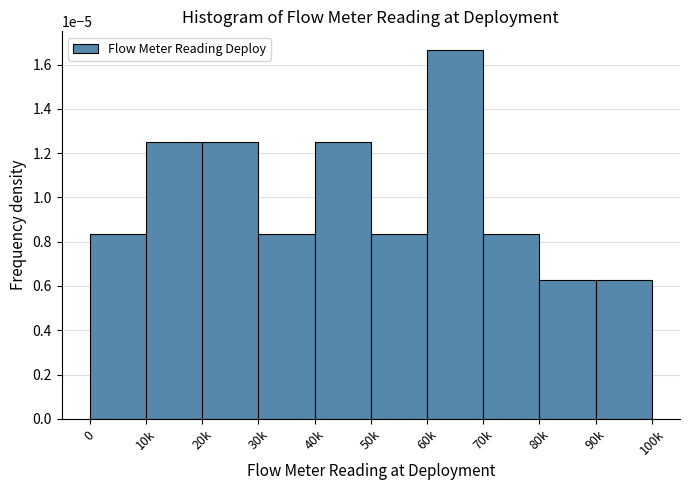

At which category does the chart reach its peak across all series?

60k